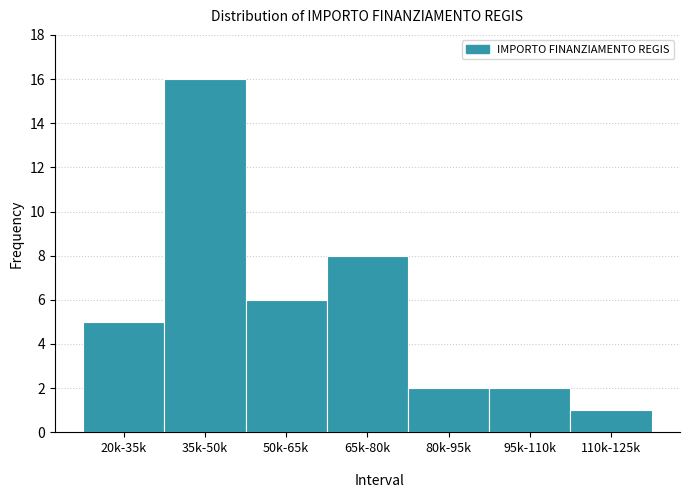

Reading right to left, list all the values displayed in this chart.

1	2	2	8	6	16	5